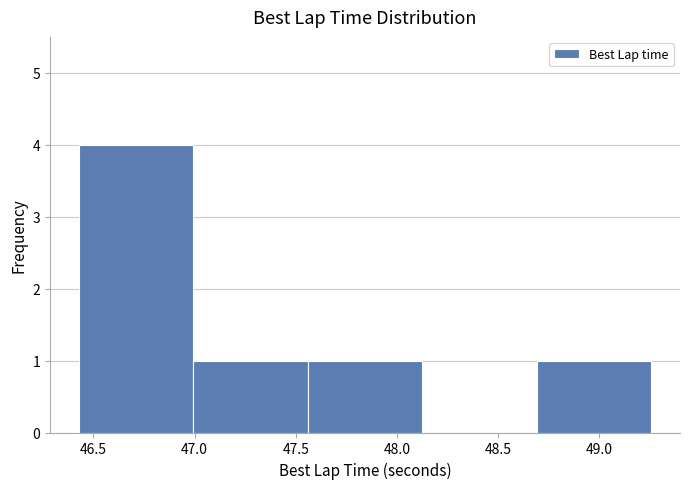

What is the height of the bar covering 48.70 to 49.25 on the x-axis? Neither the bar edges nor the heights are printed on the chart, so give them approximately, as read against the axes.

1